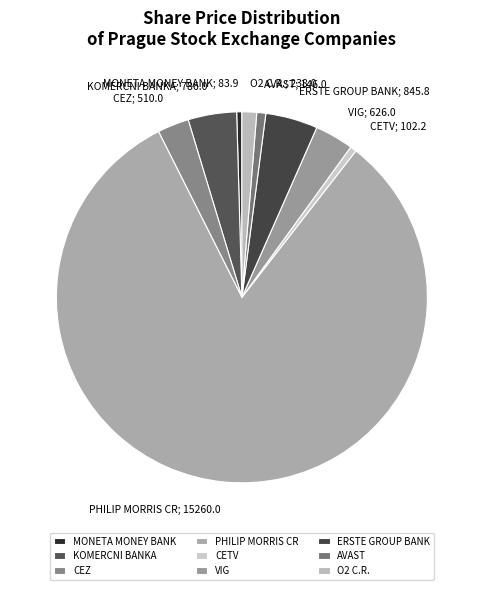

How many segments does this pie chart have?

9